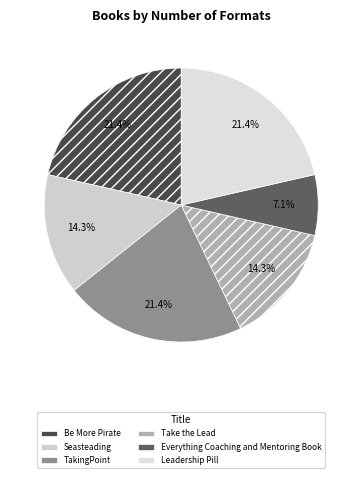

The TakingPoint slice represents 21% of the pie. True or false?

True